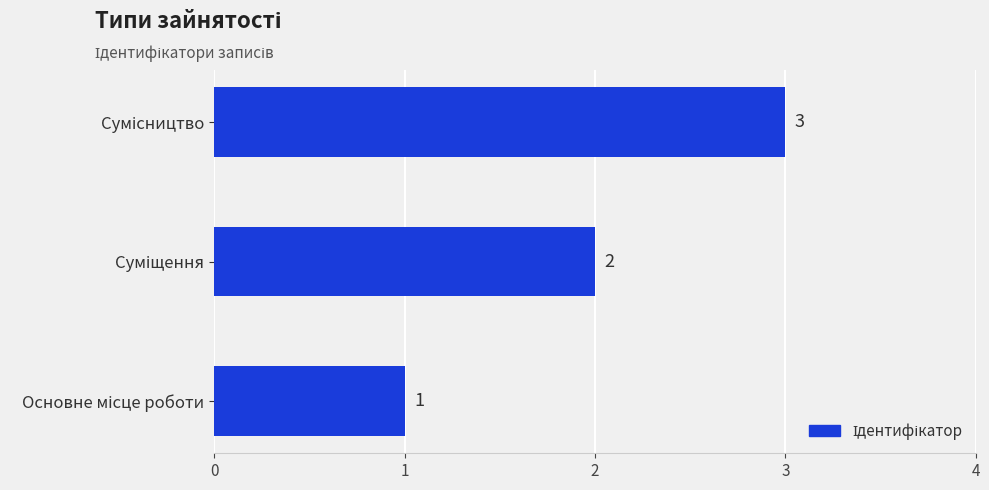

Count the values in the range 1 to 3.

3